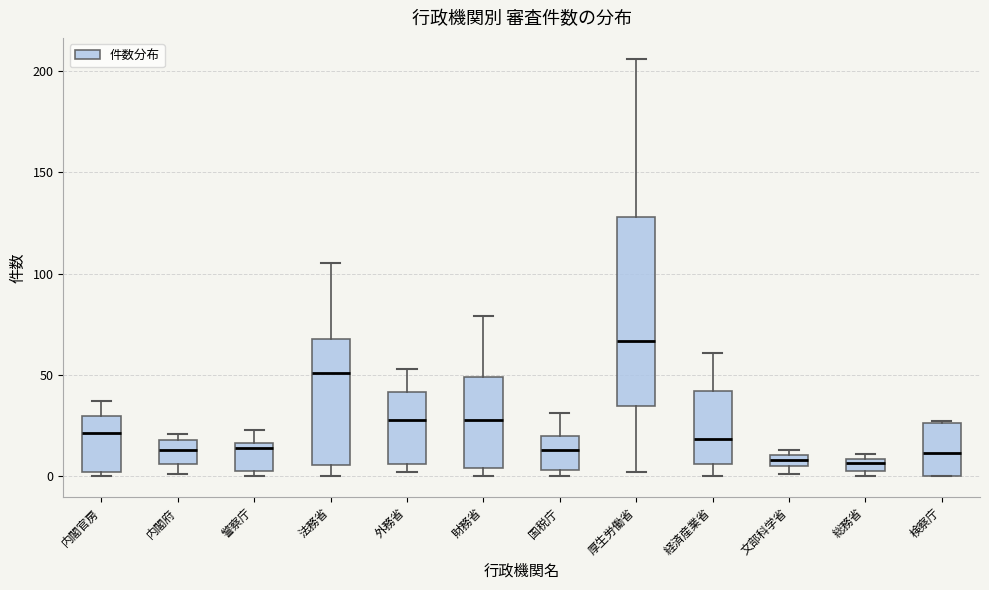

Which box has the highest median line?

厚生労働省